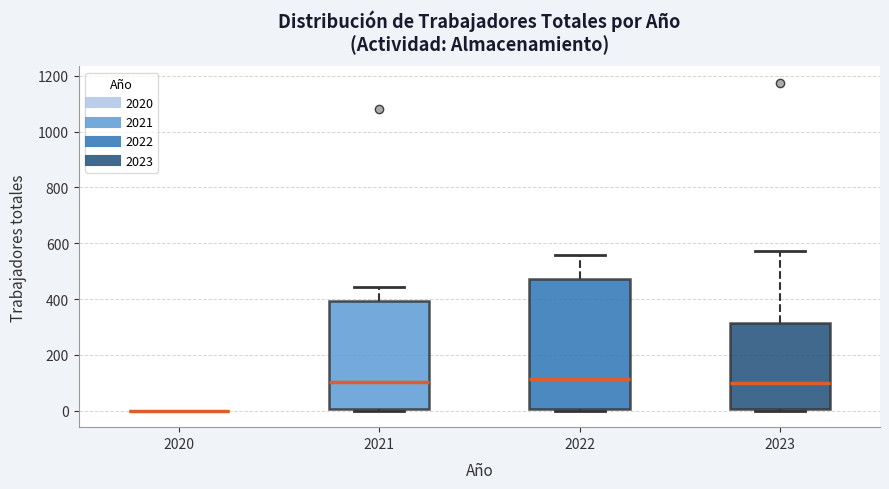

Comparing the boxes themselves (not the whiskers), which one is the tallest?

2022